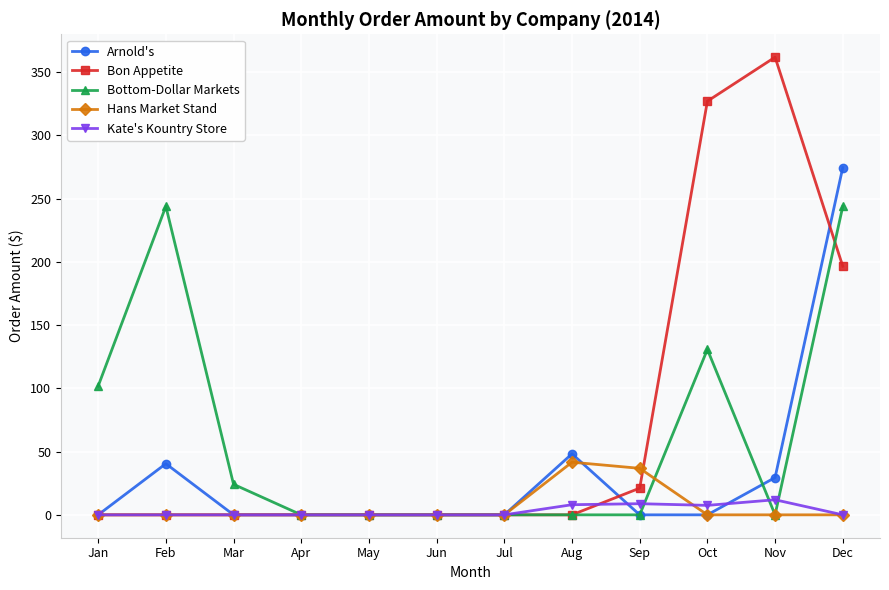

What is the sum of all Bon Appetite values?

906.2